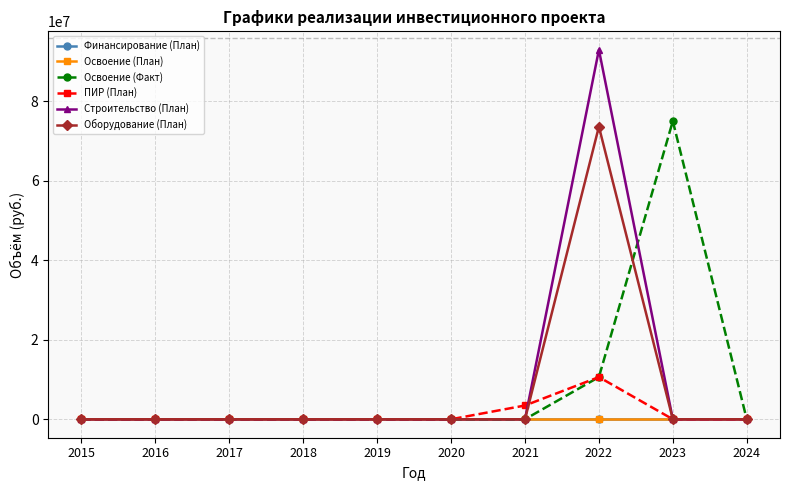

Between 2022 and 2023, which series saw the biggest shift?

Строительство (План)